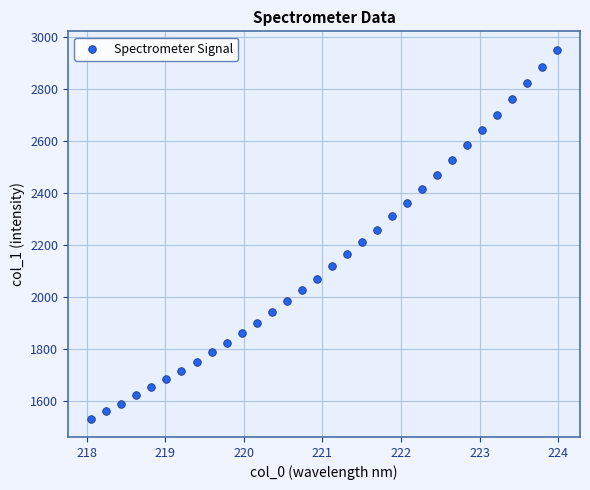

What is the range of Y values (max minus min)?

1417.4